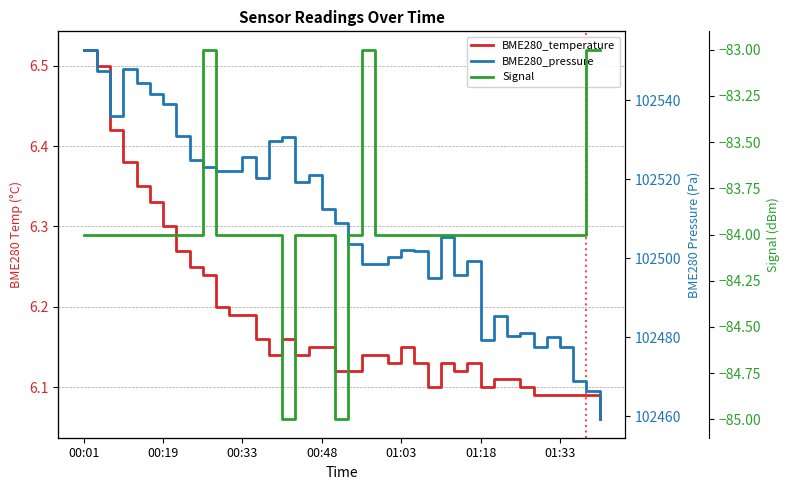

True or false: BME280_temperature and Signal intersect in this chart.

False